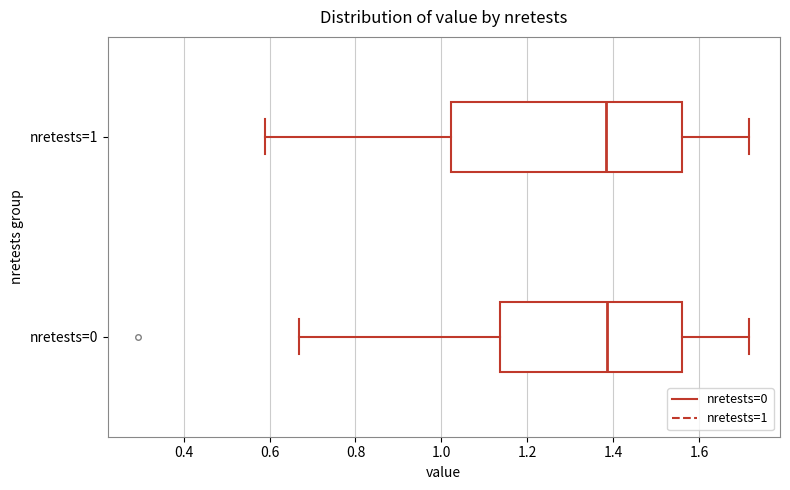

Reading bottom to top, transcribe this box plot: for each box, give where its median line is, the range the box spans, and where its two whiskers end, as read against the x-axis. The values are not printed on the chart, so give them approximately, as read against the axis.

nretests=0: median 1.38, box 1.14 to 1.56, whiskers 0.66 to 1.72
nretests=1: median 1.38, box 1.02 to 1.56, whiskers 0.58 to 1.72